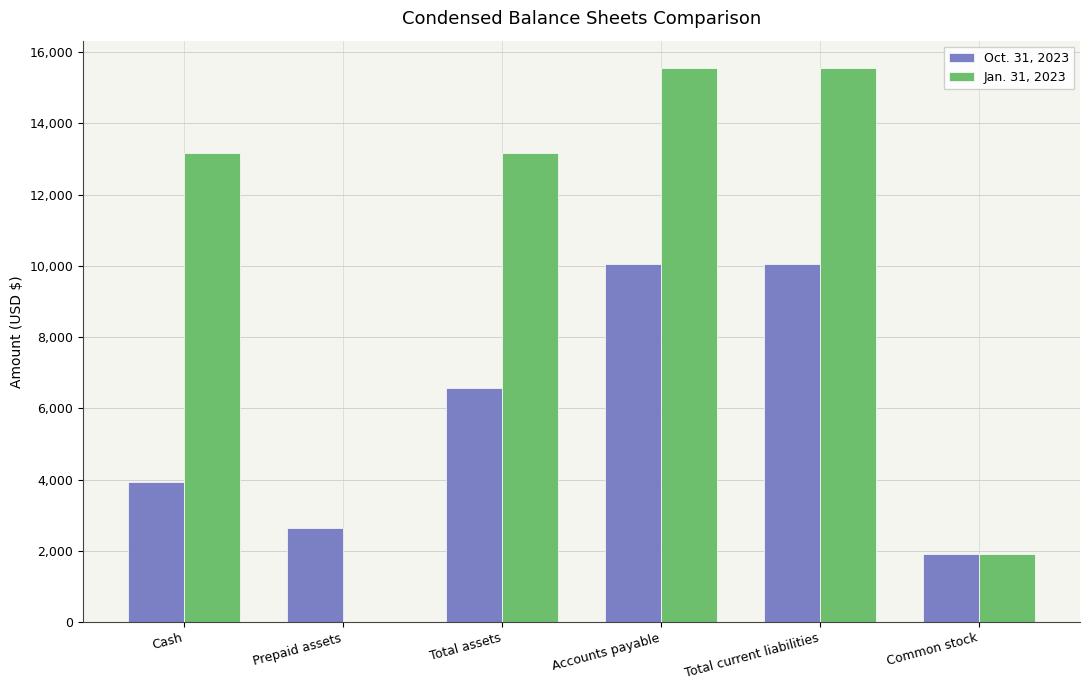

What value does the Jan. 31, 2023 series have at Common stock?

1900